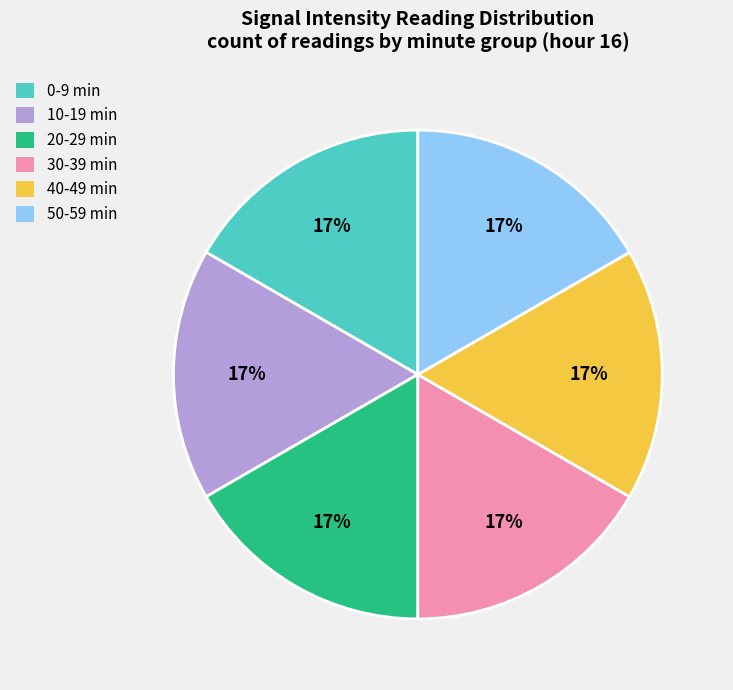

How many slices are in this pie chart?

6